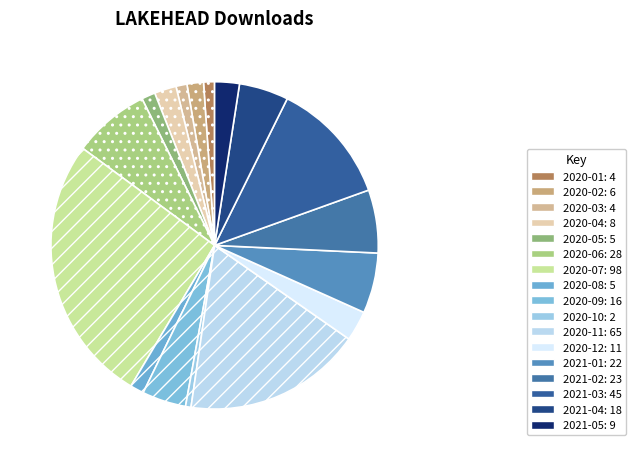

Count the number of slices in the pie.

17